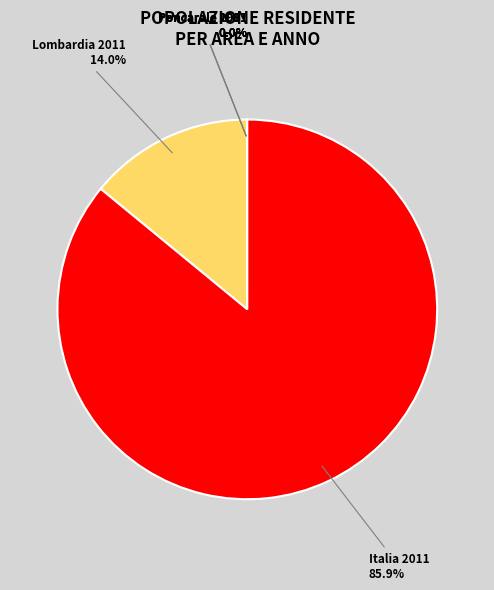

Which category has the biggest portion of the pie?

Italia 2011